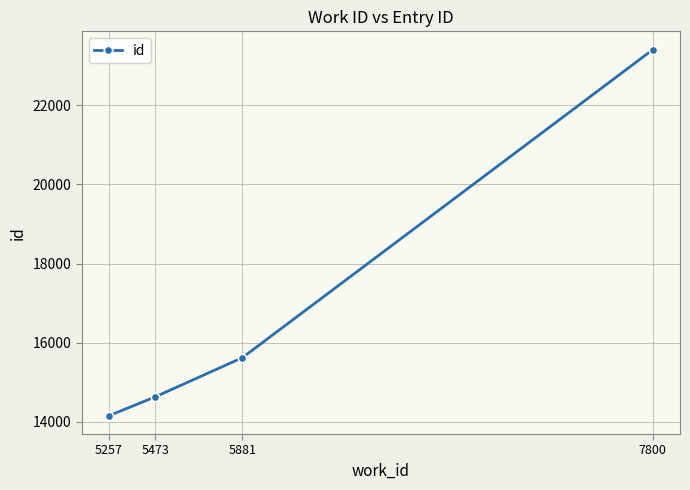

Is this an area chart (filled region under the line)?

No